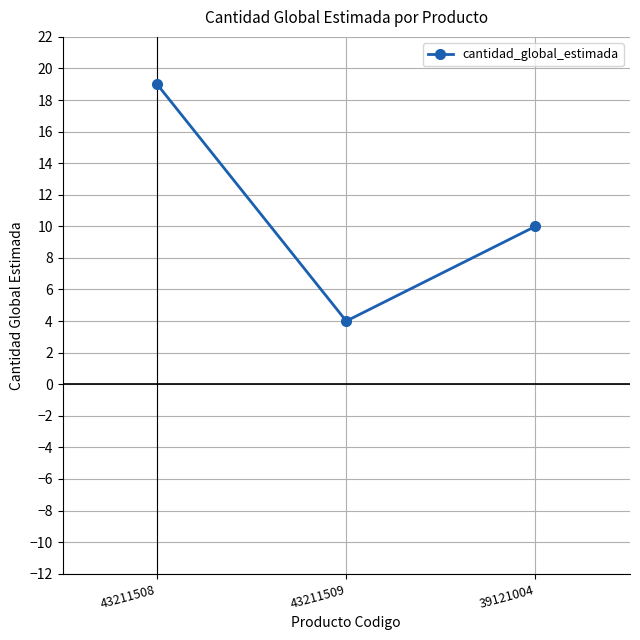

How many data points does each series have?

3